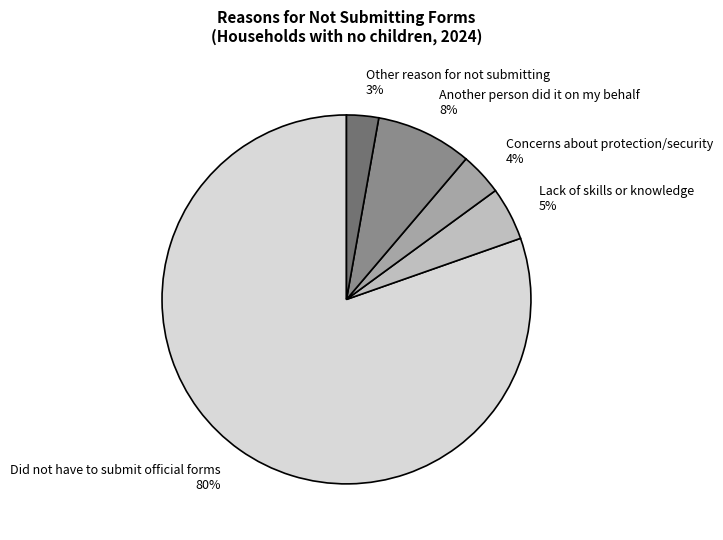

Rank the categories by value from lowest to highest.

Other reason for not submitting, Concerns about protection/security, Lack of skills or knowledge, Another person did it on my behalf, Did not have to submit official forms